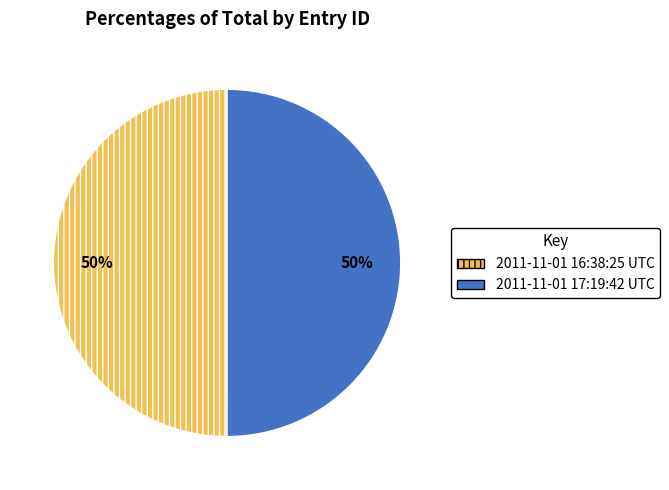

Do 2011-11-01 17:19:42 UTC and 2011-11-01 16:38:25 UTC together represent more than half of the pie?

Yes